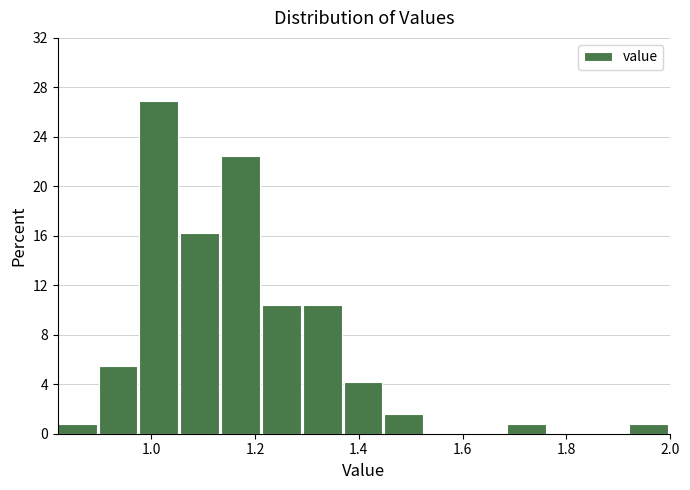

Read against the x-axis, roughly where is the centre of the tallest bar?

1.02